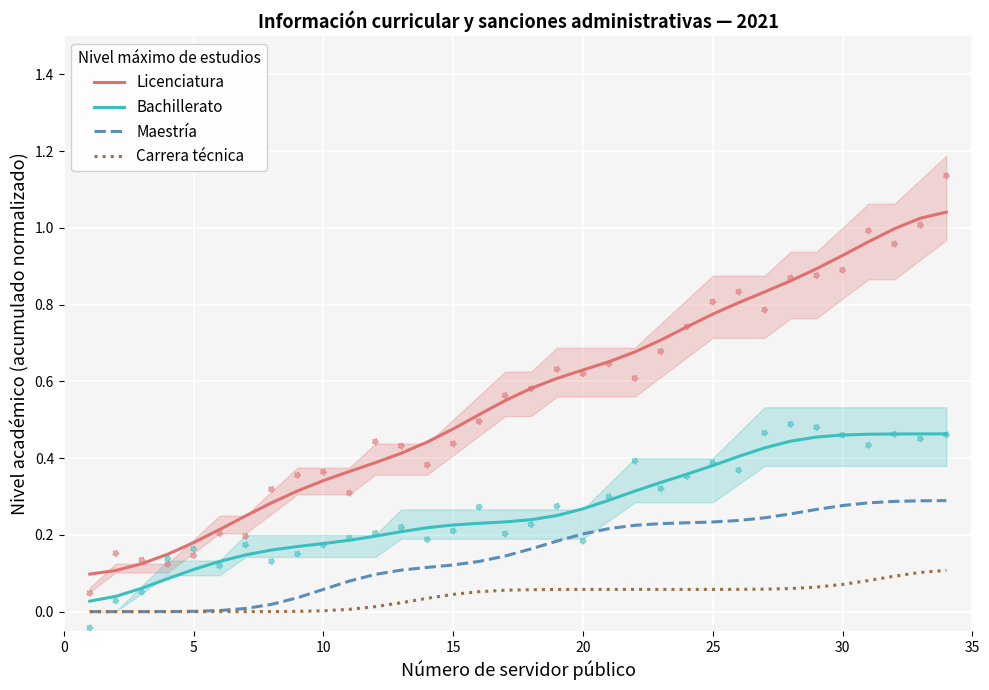

Which series contains the lowest Y value?

Maestría